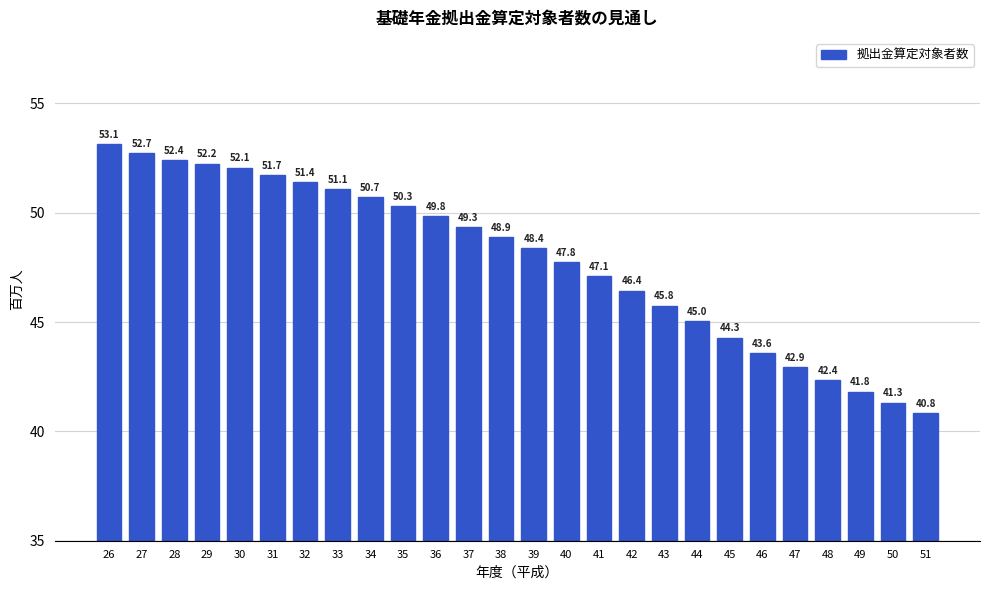

What is the value of the 11th bar from the left?

49.8